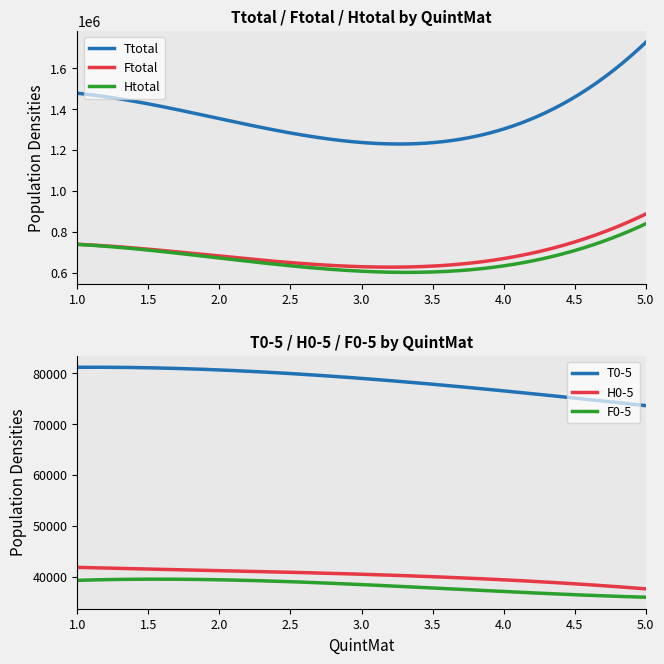

What is the sum of the H0-5 values at 4 and 3?

80275